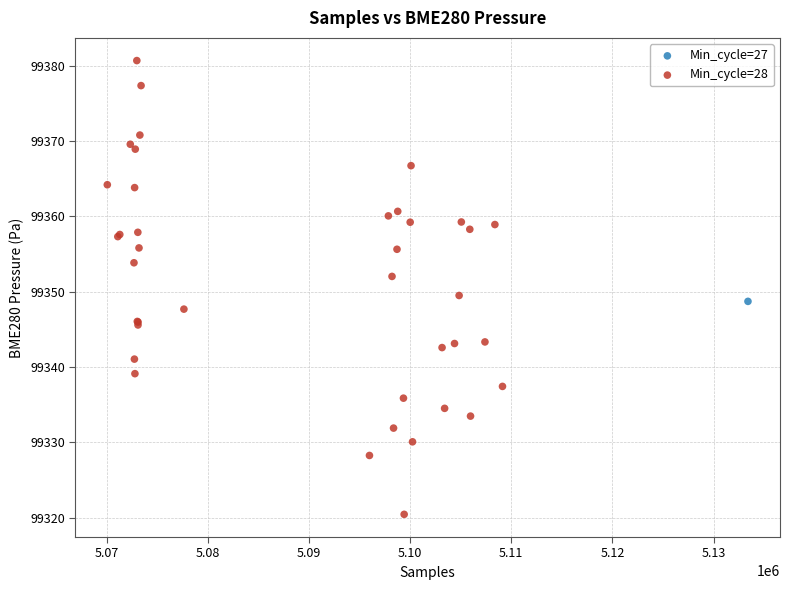

What are all the series names shown in the legend?

Min_cycle=27, Min_cycle=28